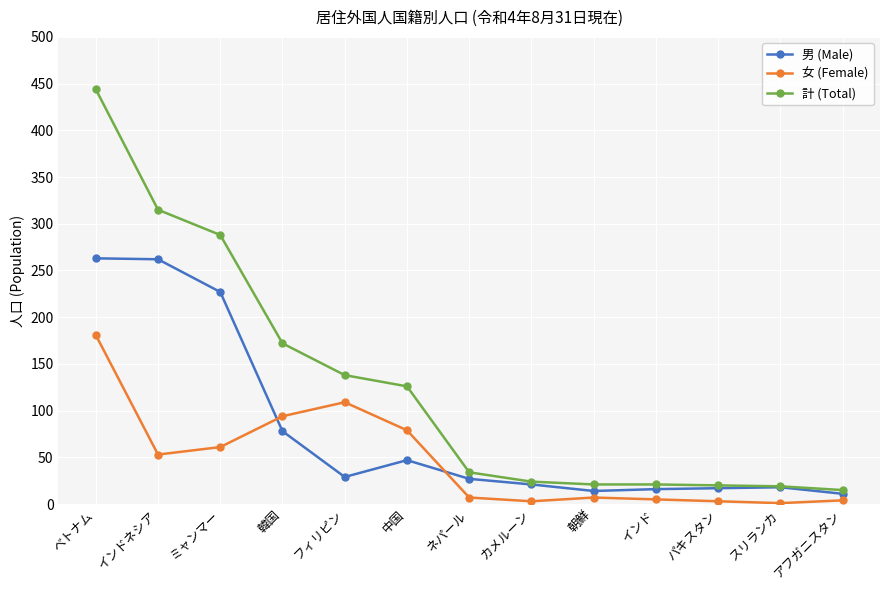

True or false: 計 (Total) has more than 2 interior local peaks.

False